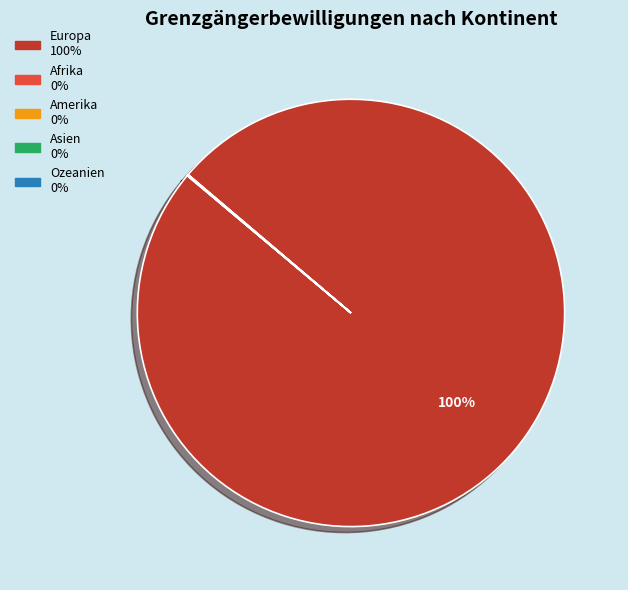

True or false: Europa accounts for 100% of the total.

True